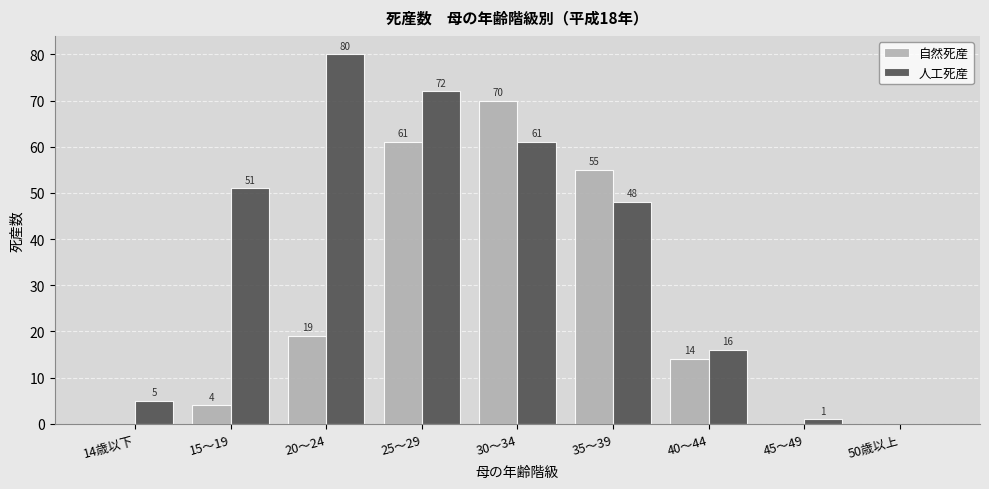

Reading left to right, extract all data points from this chart.

自然死産: 14歳以下=0	15～19=4	20～24=19	25～29=61	30～34=70	35～39=55	40～44=14	45～49=0	50歳以上=0
人工死産: 14歳以下=5	15～19=51	20～24=80	25～29=72	30～34=61	35～39=48	40～44=16	45～49=1	50歳以上=0